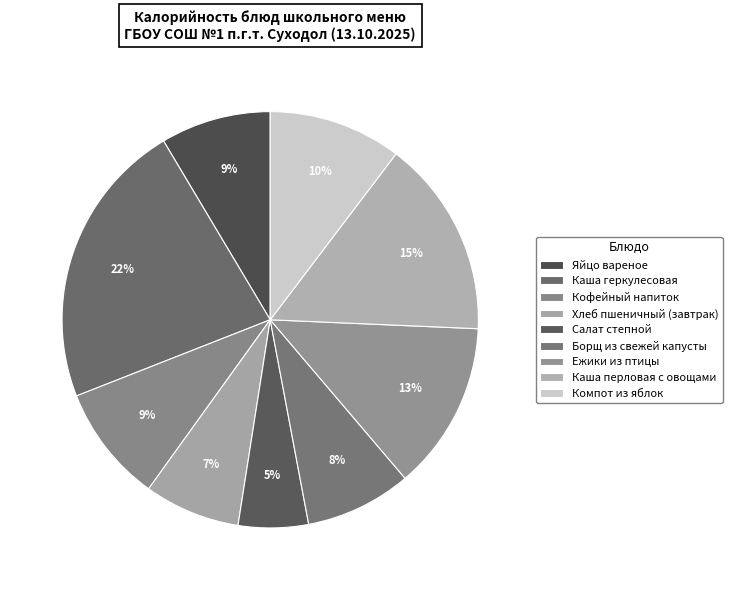

Which category has the biggest portion of the pie?

Каша геркулесовая